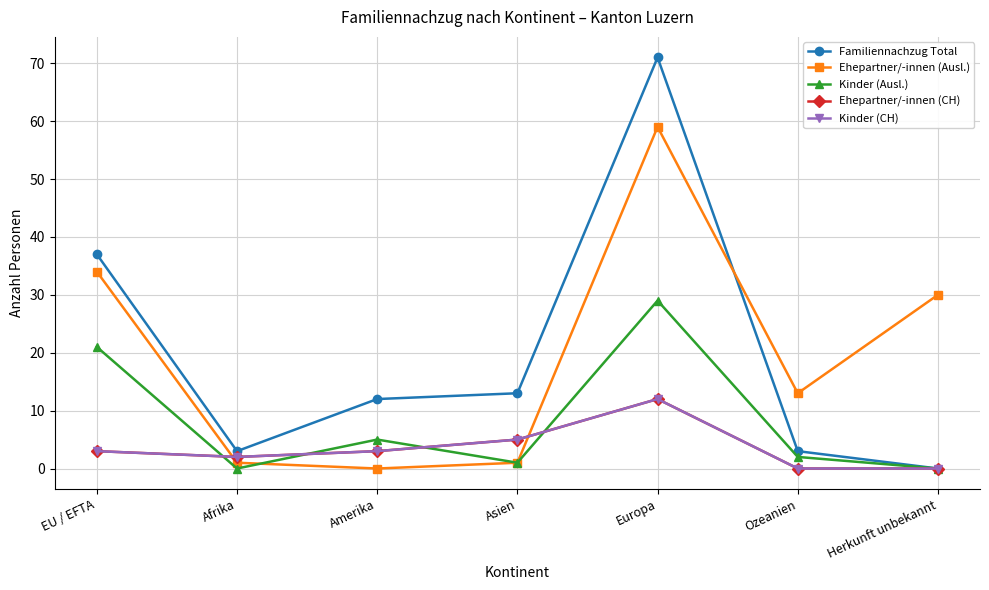

The Kinder (Ausl.) series shows 21 at EU / EFTA. True or false?

True